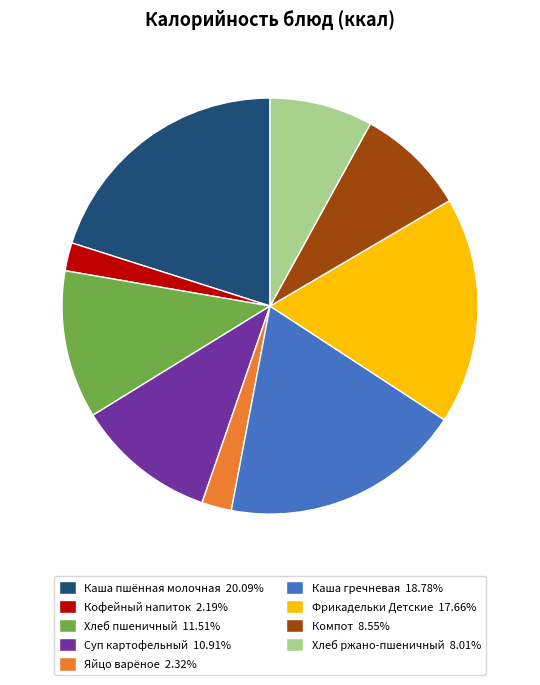

Does Кофейный напиток 2.19% account for over 50% of the chart?

No